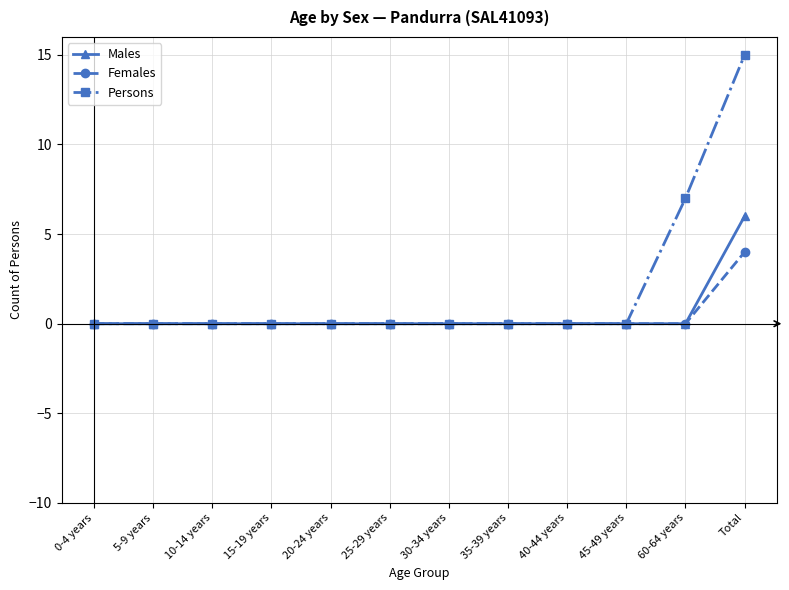

Which series has the widest spread of values?

Persons